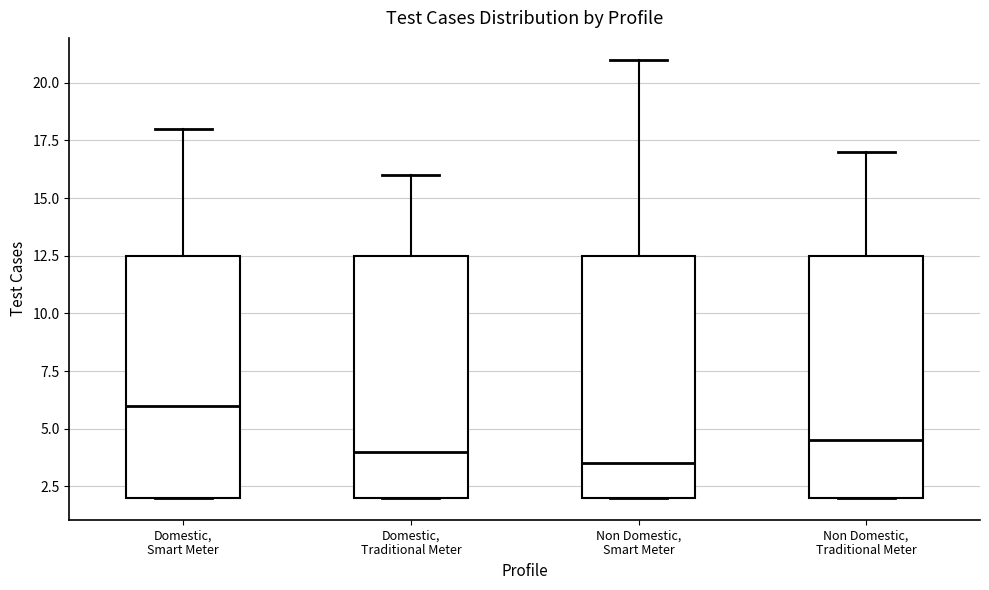

Reading left to right, transcribe this box plot: for each box, give where its median line is, the range the box spans, and where its two whiskers end, as read against the y-axis. The values are not printed on the chart, so give them approximately, as read against the axis.

Domestic, Smart Meter: median 6.0, box 2.0 to 12.5, whiskers 2.0 to 18.0
Domestic, Traditional Meter: median 4.0, box 2.0 to 12.5, whiskers 2.0 to 16.0
Non Domestic, Smart Meter: median 3.5, box 2.0 to 12.5, whiskers 2.0 to 21.0
Non Domestic, Traditional Meter: median 4.5, box 2.0 to 12.5, whiskers 2.0 to 17.0